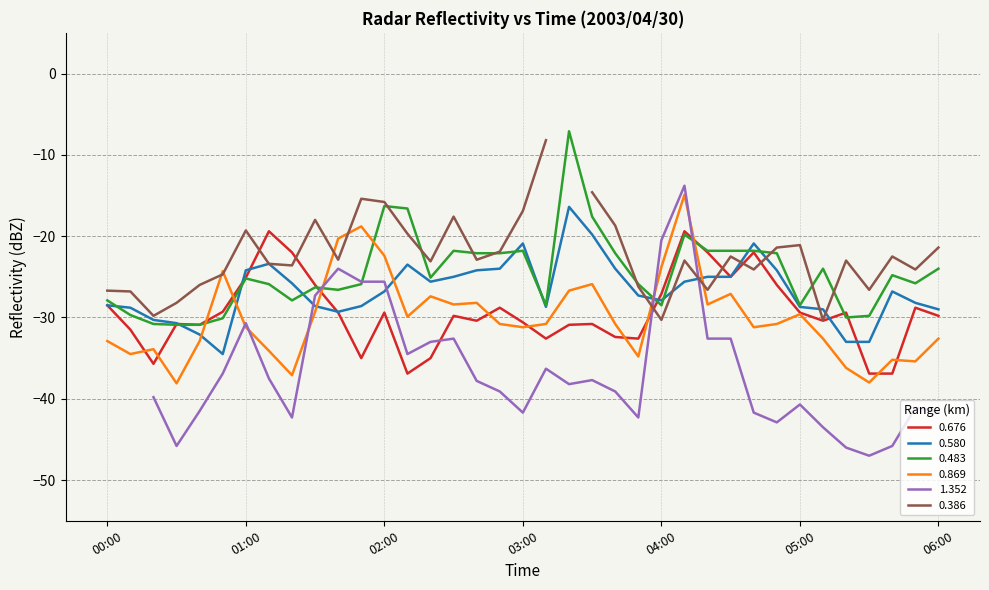

The 0.869 series shows -31.9 at 02:00. True or false?

False